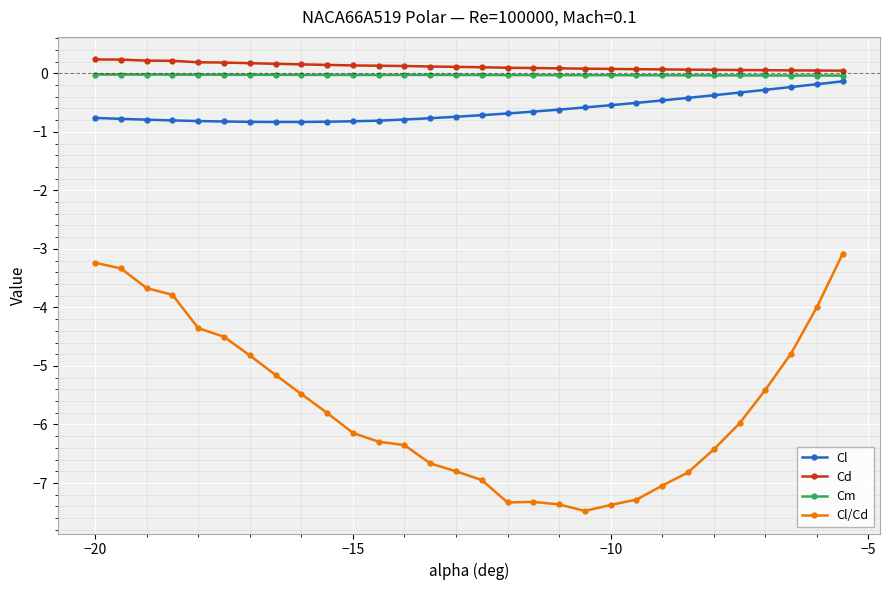

What is the sum of all Cl values?

-18.8